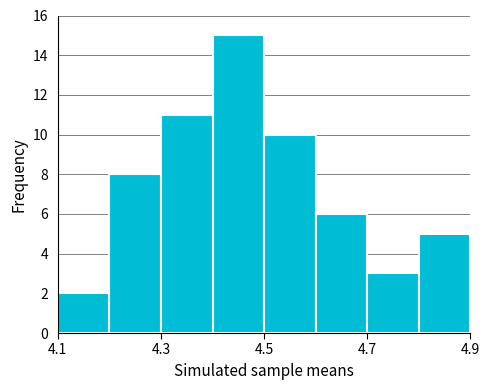

Reading left to right, transcribe this chart: for each bar, give the range it covers on the x-axis and its height. The values are not printed on the chart, so give them approximately, as read against the axis.

4.1 to 4.2: 2
4.2 to 4.3: 8
4.3 to 4.4: 11
4.4 to 4.5: 15
4.5 to 4.6: 10
4.6 to 4.7: 6
4.7 to 4.8: 3
4.8 to 4.9: 5